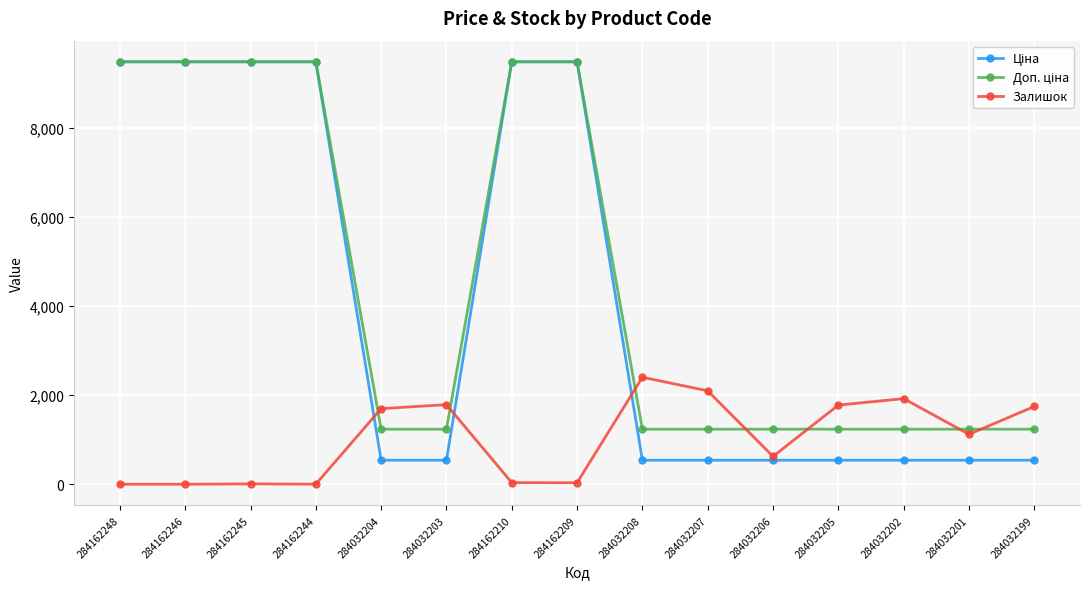

What is the difference between the highest and lowest values at 284032203?

1247.0